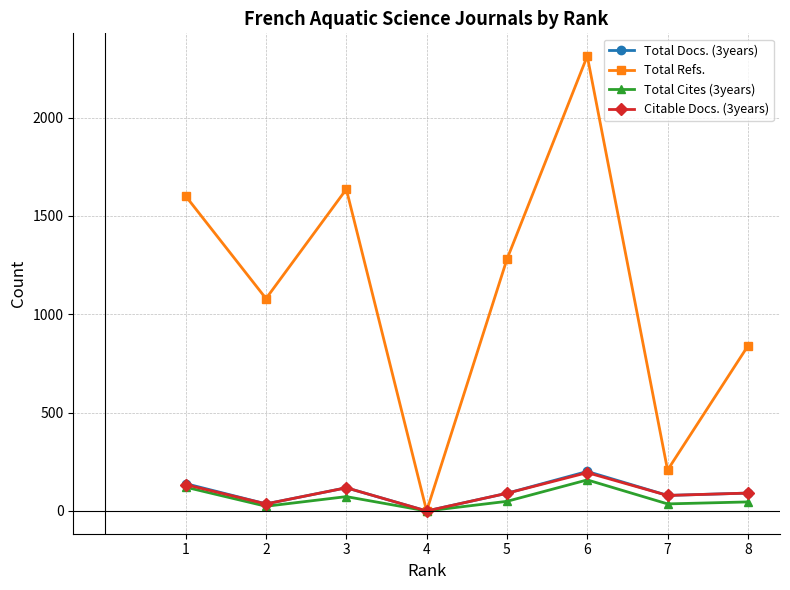

In Total Refs., how many points are higher than both neighbors (excluding endpoints)?

2